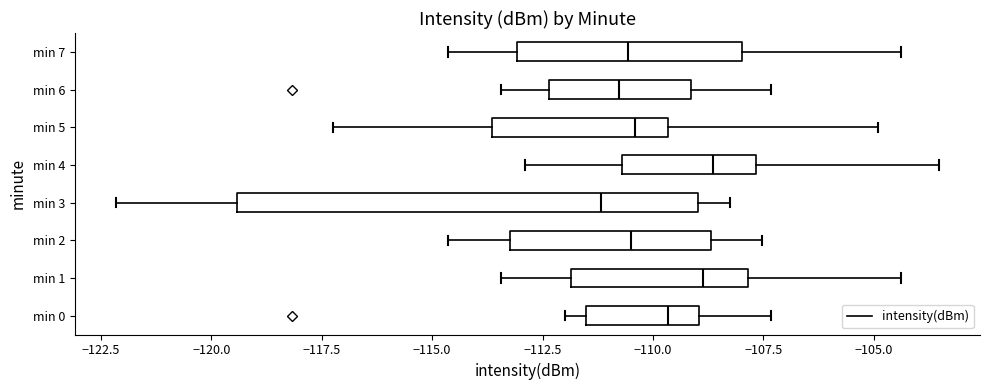

Where does the median line of the box for min 1 sit on the x-axis? The values are not printed on the chart, so give them approximately, as read against the axis.

-109.0